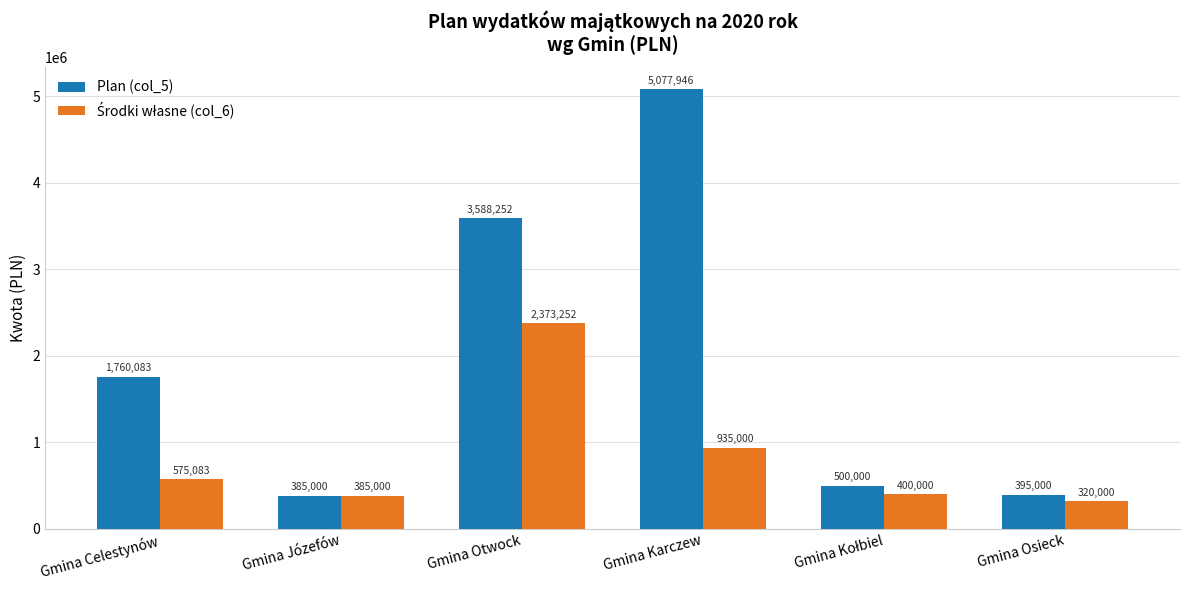

The Plan (col_5) series shows 5077946 at Gmina Karczew. True or false?

True